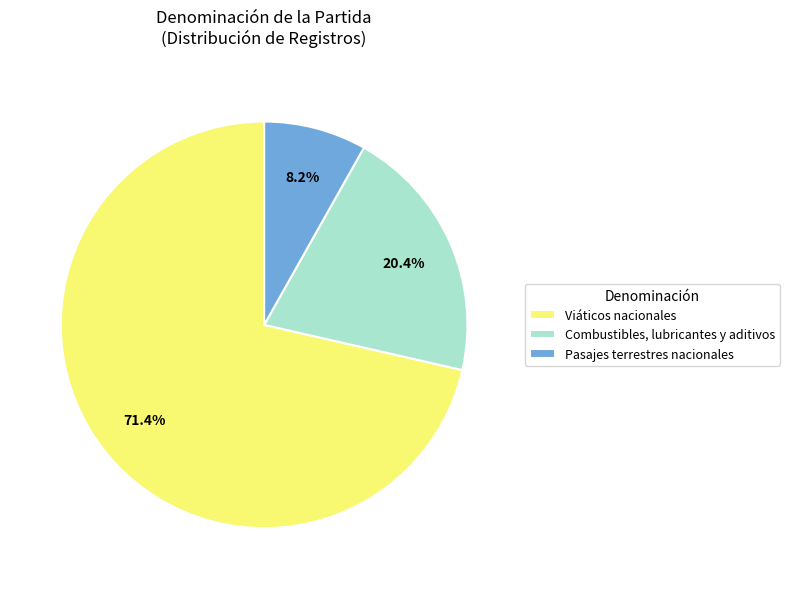

How much of the chart is everything except Combustibles, lubricantes y aditivos?

79.6%